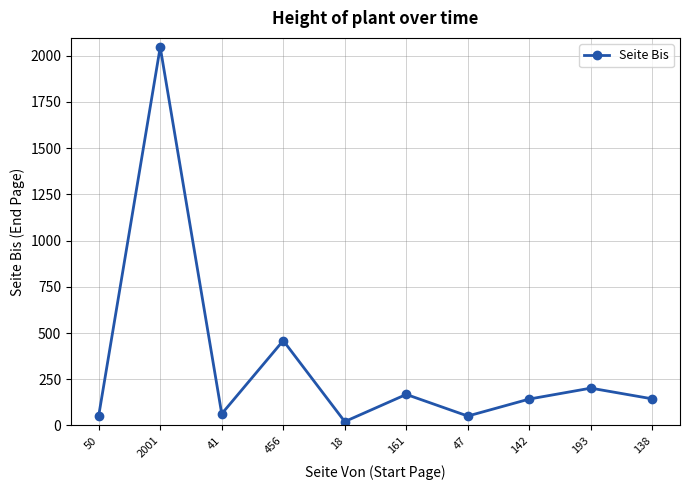

Is it true that the value at 138 is 144?

True